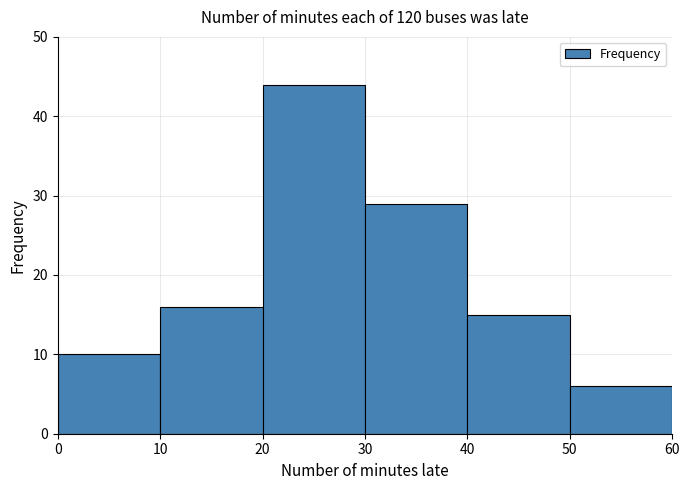

How tall is the bar that spans 40 to 50 on the x-axis? The values are not printed on the chart, so give them approximately, as read against the axis.

15